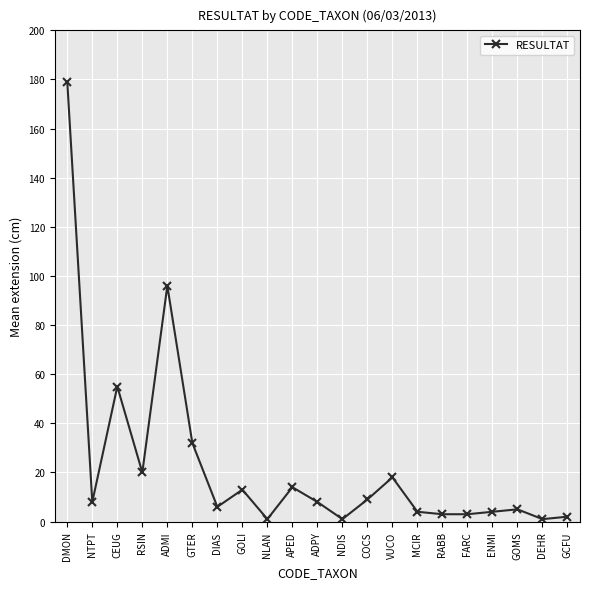

What is the label of the 1st point from the right?

GCFU